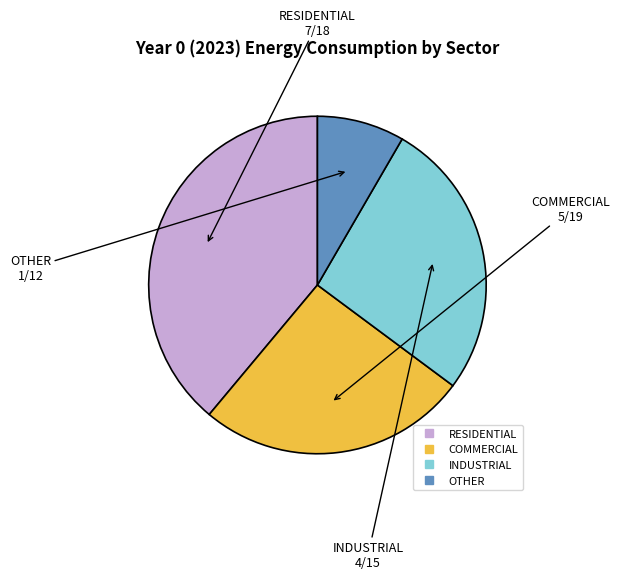

True or false: OTHER accounts for 8% of the total.

True